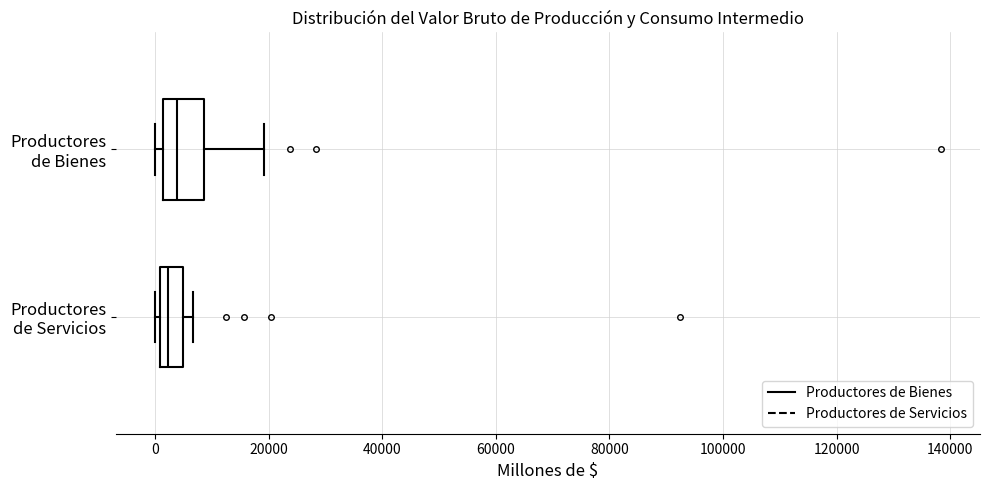

Which box is the widest, from its left edge to its right edge?

Productores de Bienes